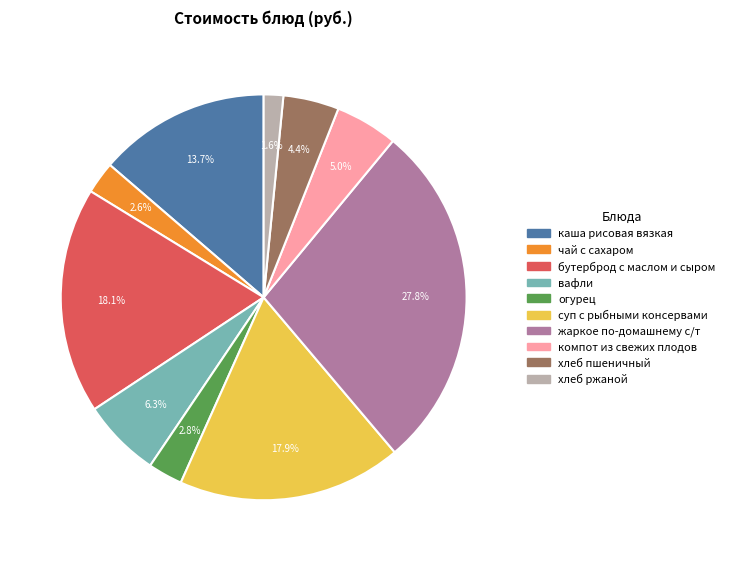

How much of the chart is everything except чай с сахаром?

97.4%